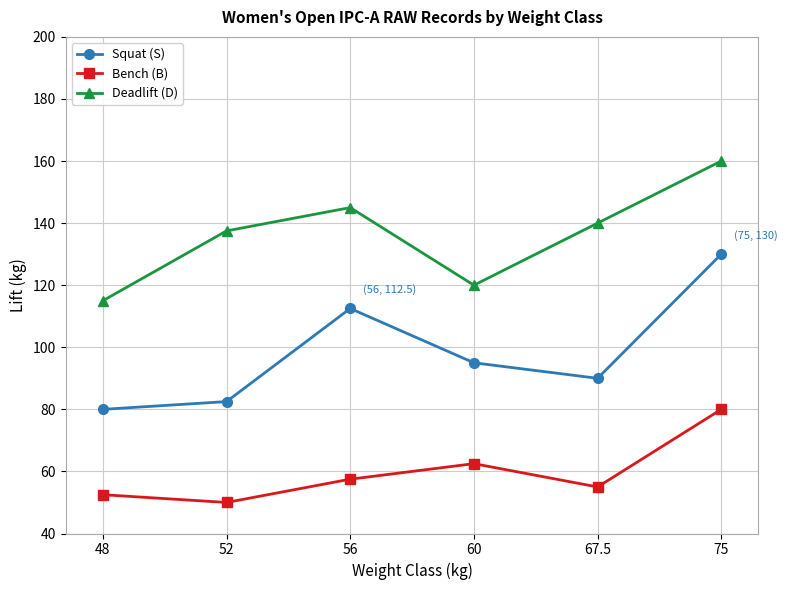

How many series are shown in this chart?

3